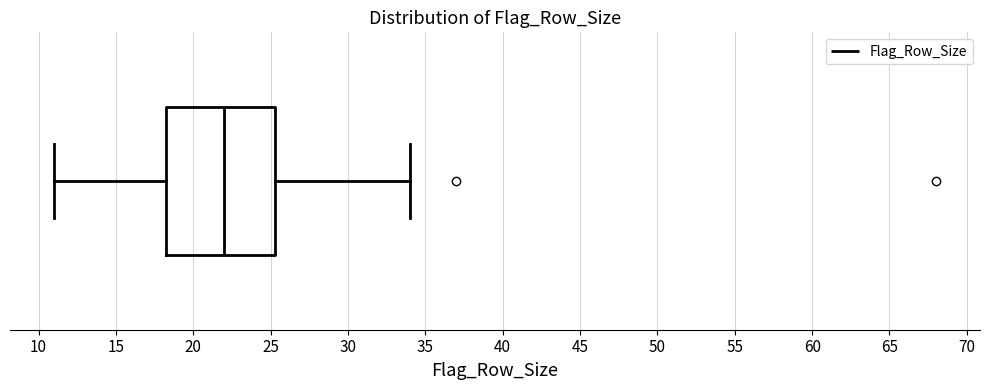

Read this box plot against the x-axis: the position of the median line, the range covered by the box, and the ends of both whiskers. The values are not printed on the chart, so give them approximately, as read against the axis.

median 22.0, box 18.5 to 25.5, whiskers 11.0 to 34.0